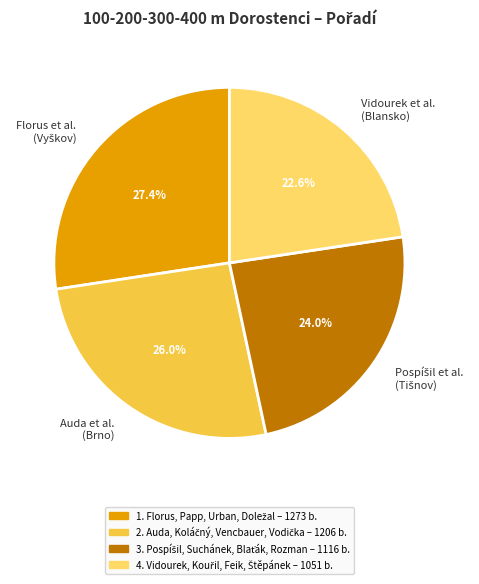

What percentage is NOT represented by Vidourek et al. (Blansko)?

77.4%